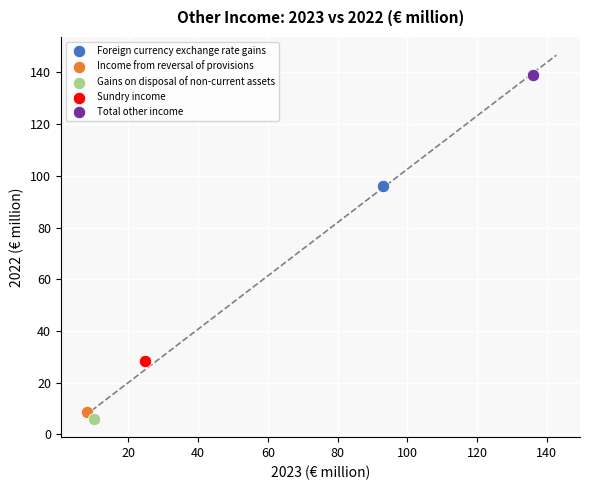

Which series contains the highest Y value?

Total other income